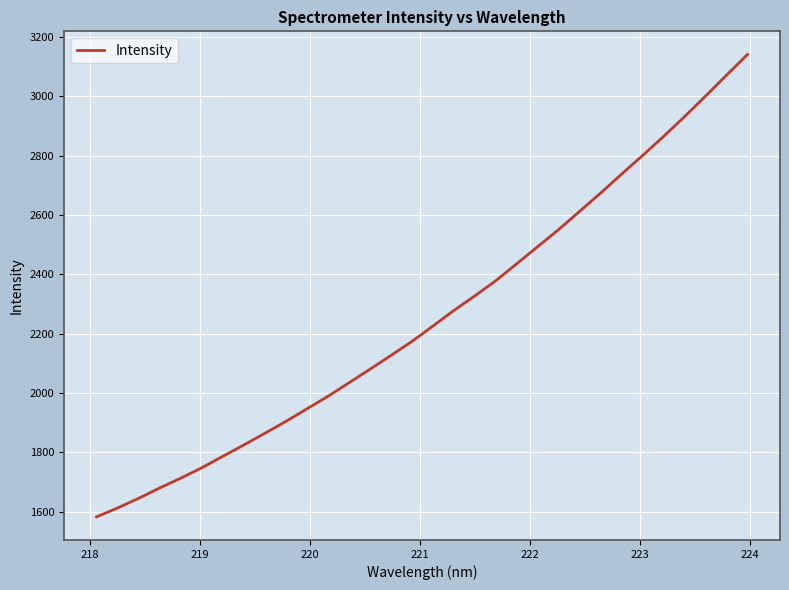

What is the minimum value shown in the chart?

1582.3